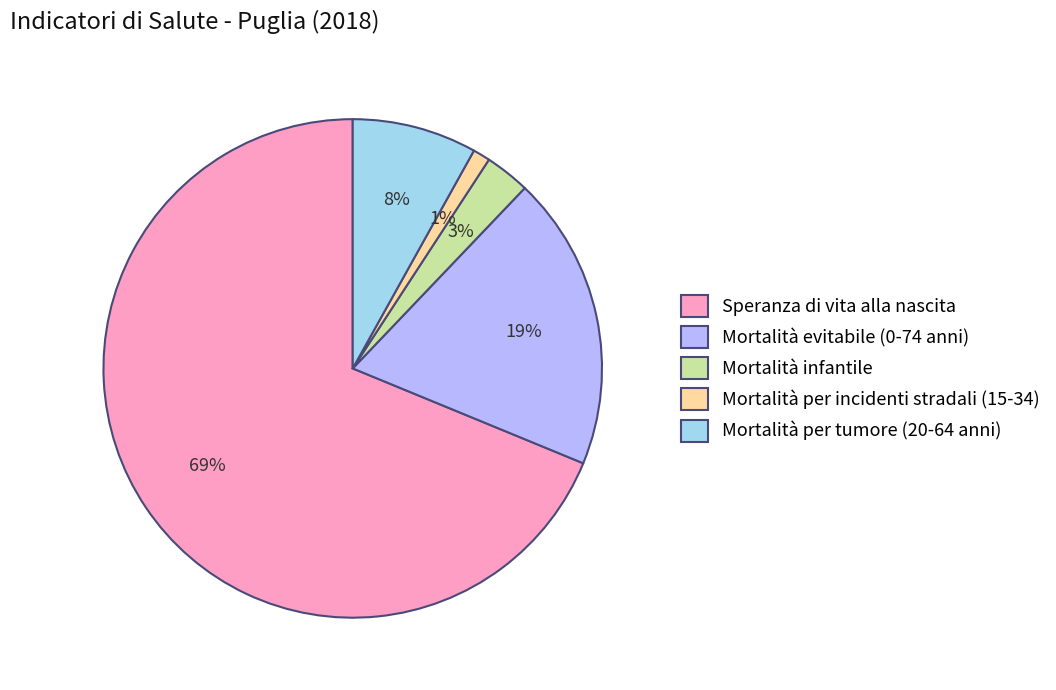

How many segments does this pie chart have?

5